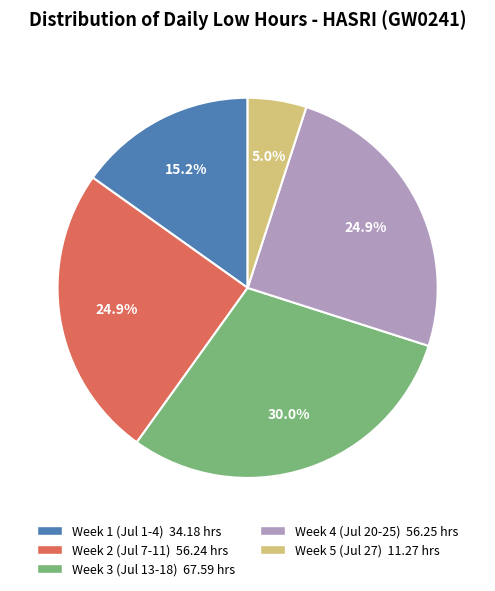

How many slices are in this pie chart?

5